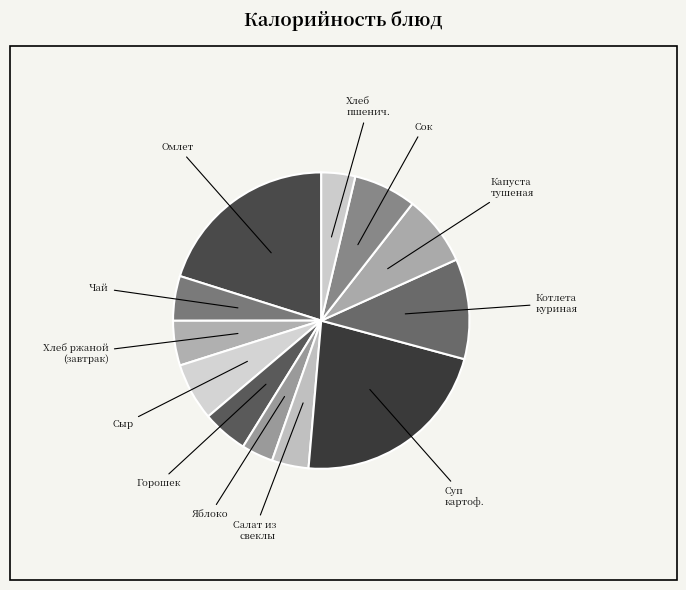

How many slices are in this pie chart?

12